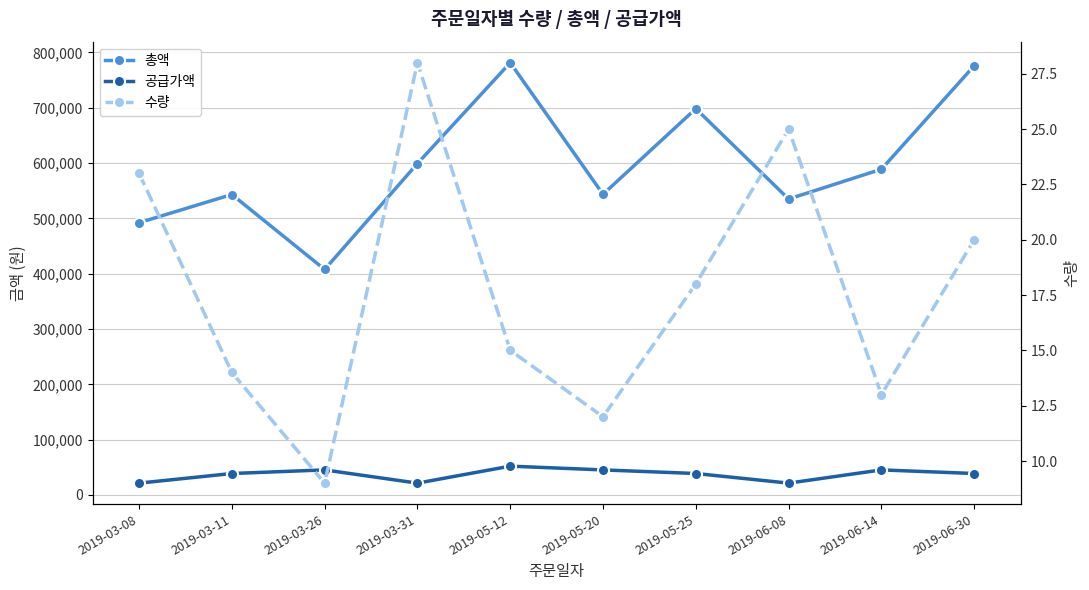

What is the difference between the highest and lowest values at 2019-05-20?

543588